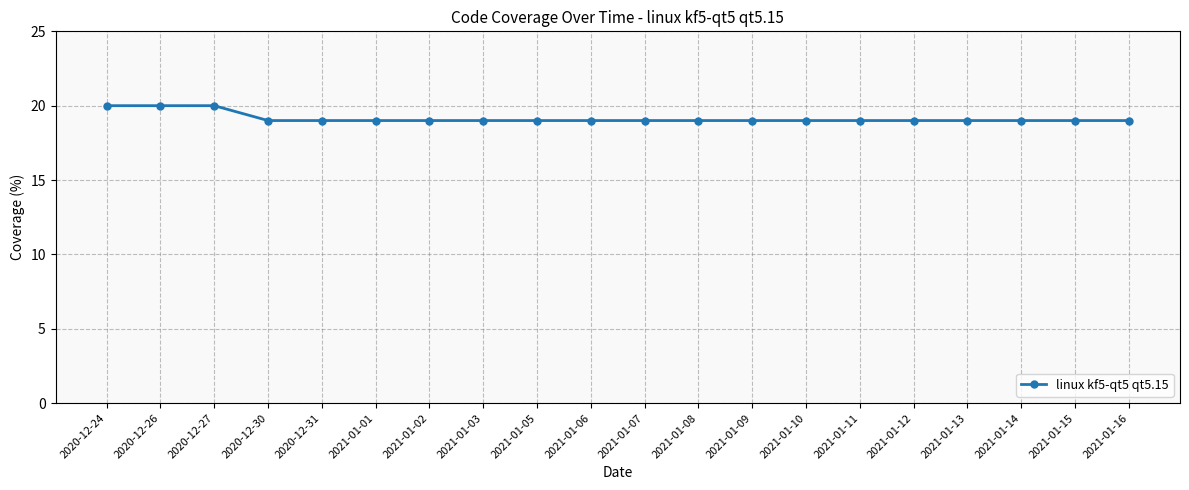

What is the value of the 4th point from the left?

19